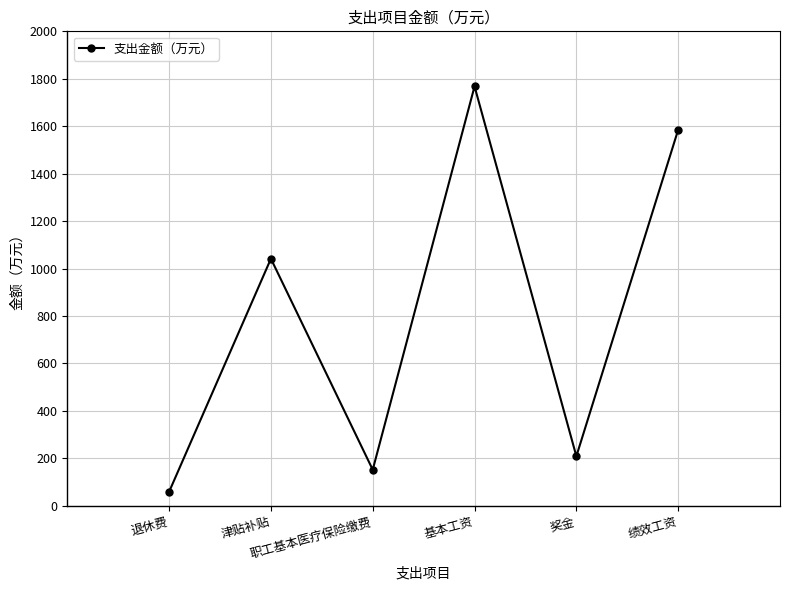

What position from the left is 津贴补贴?

2